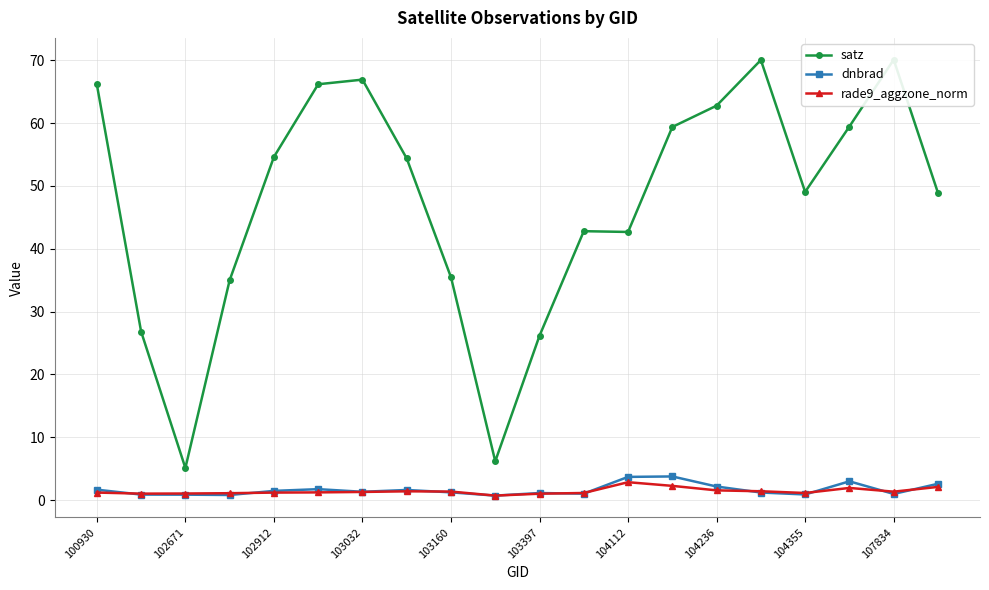

True or false: satz and rade9_aggzone_norm cross at least once.

False